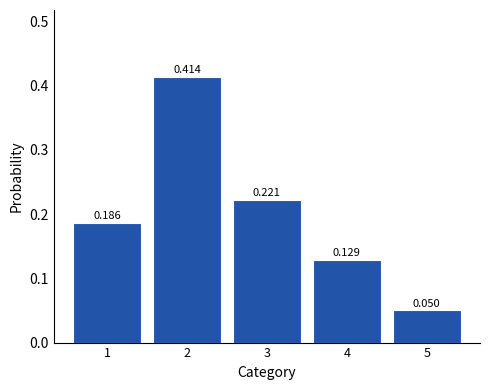

Does the chart contain any negative values?

No